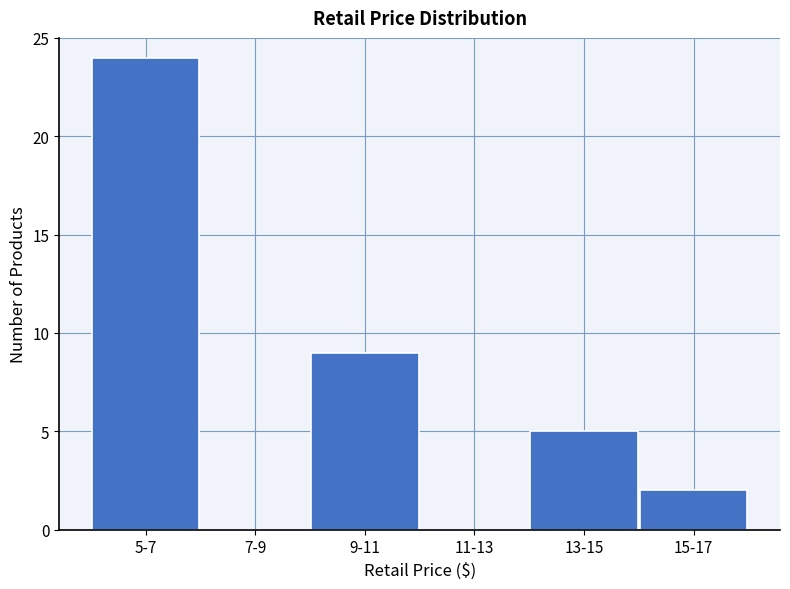

Reading left to right, list all the values displayed in this chart.

5-7=24	7-9=0	9-11=9	11-13=0	13-15=5	15-17=2